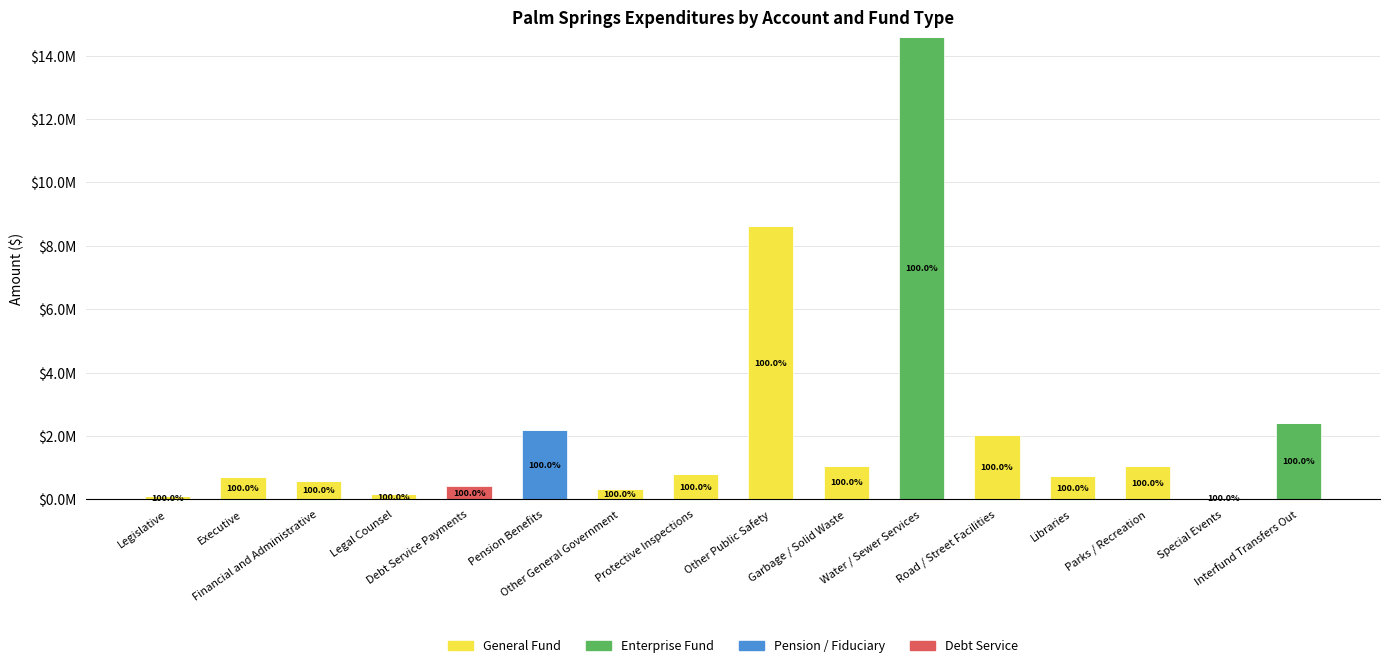

True or false: Debt Service has a value of 0 at Executive.

True